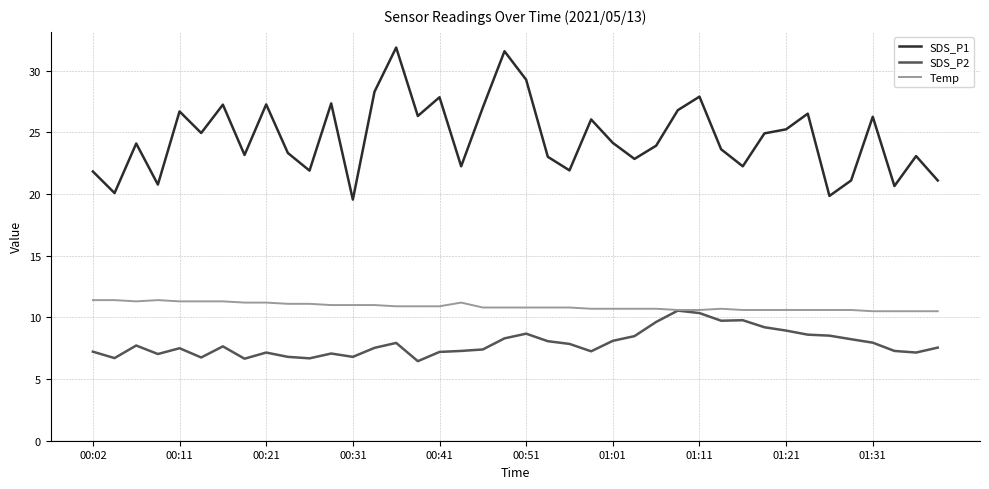

List the series in order of their overall mean, highest first.

SDS_P1, Temp, SDS_P2